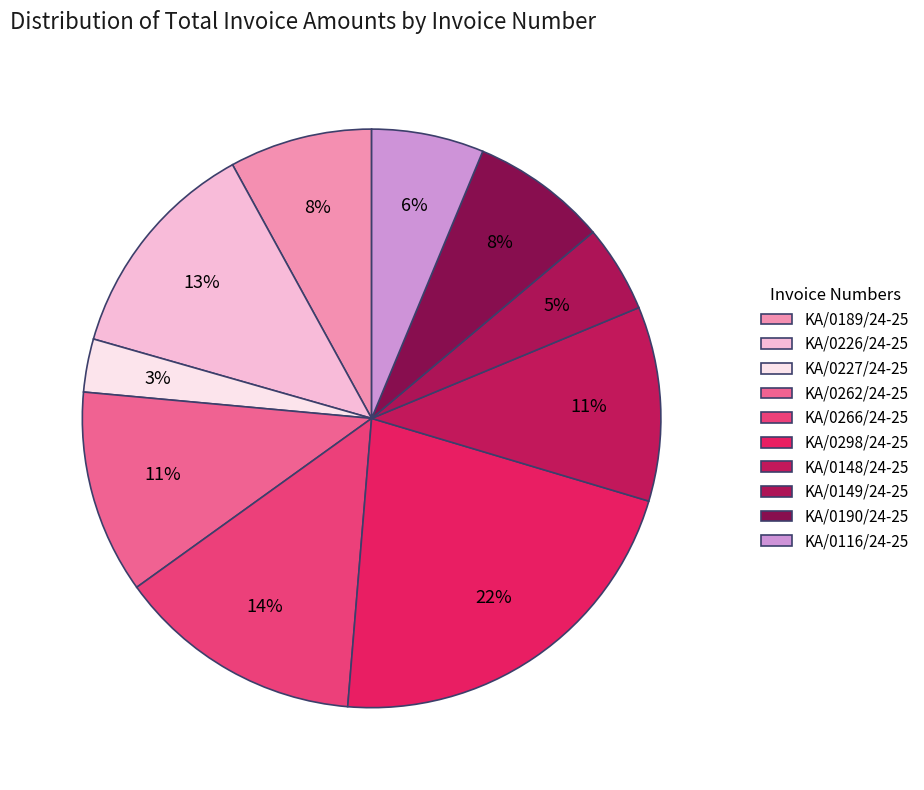

What percentage is the KA/0262/24-25 slice, to the nearest percent?

11%